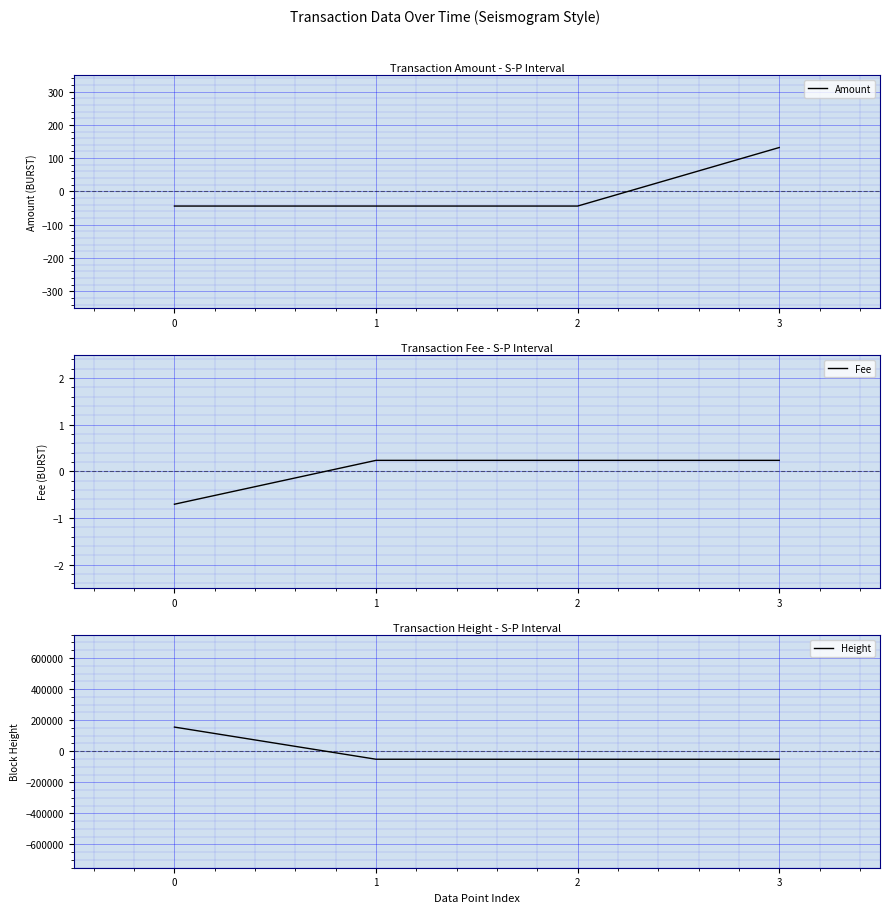

Reading left to right, transcribe all the data shown in this chart.

Amount: 0=-44.0	1=-44.0	2=-44.0	3=131.9
Fee: 0=-0.7	1=0.2	2=0.2	3=0.2
Height: 0=155378.2	1=-51674.8	2=-51850.8	3=-51852.8